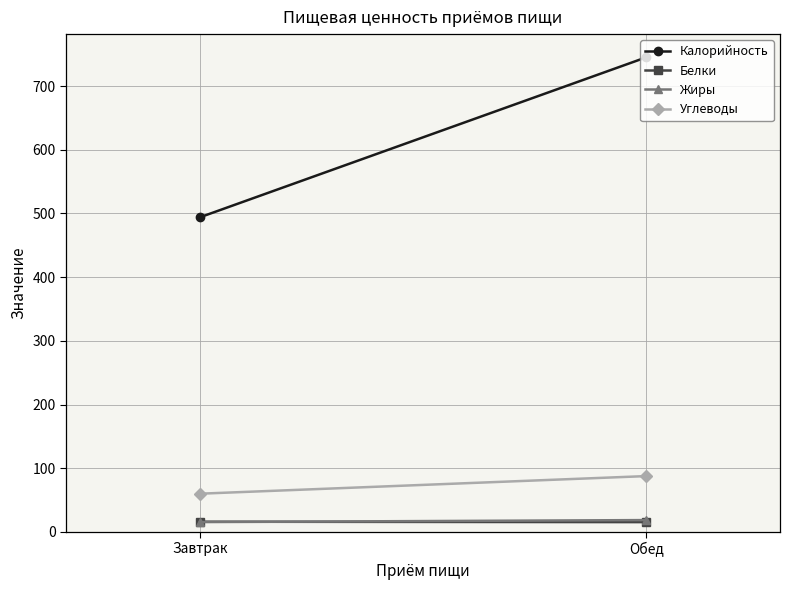

What position from the left is Обед?

2